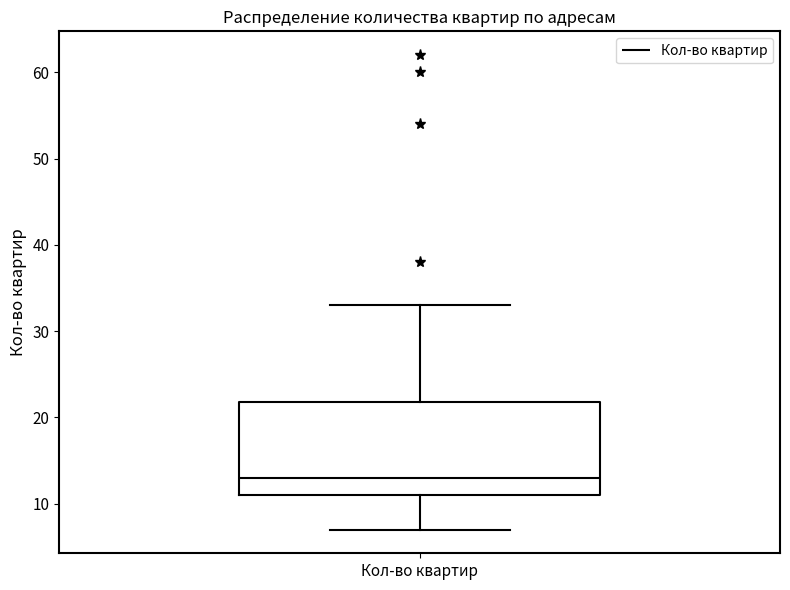

Transcribe this box plot: give where the median line is, the range the box spans, and where the two whiskers end, as read against the y-axis. The values are not printed on the chart, so give them approximately, as read against the axis.

median 13, box 11 to 22, whiskers 7 to 33